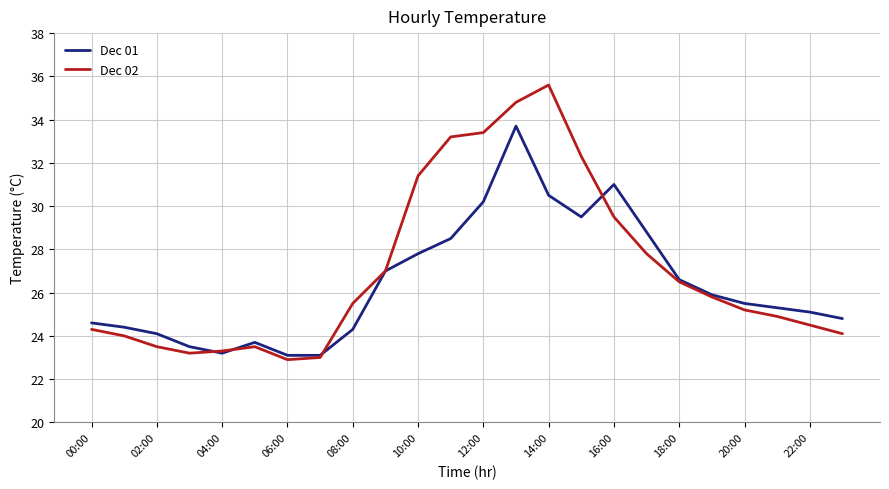

Which series has the largest range (max minus min)?

Dec 02